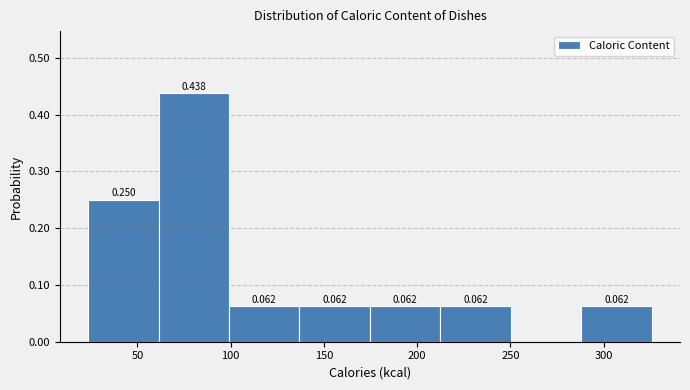

Which range on the x-axis has the tallest bar?

60 to 100